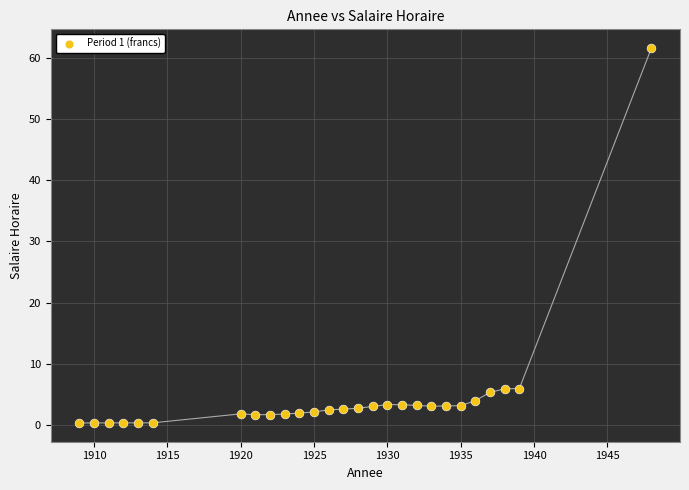

What is the range of Y values (max minus min)?

61.3